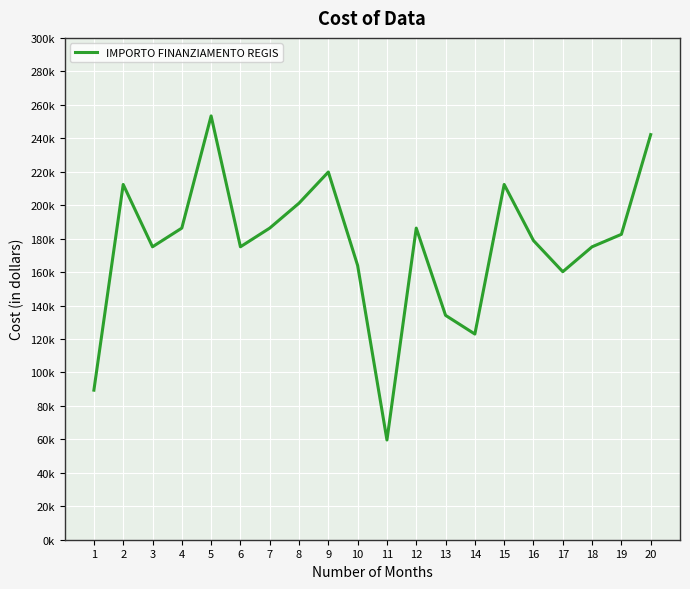

Rank the categories by value from lowest to highest.

11, 1, 14, 13, 17, 10, 3, 6, 18, 16, 19, 4, 7, 12, 8, 2, 15, 9, 20, 5